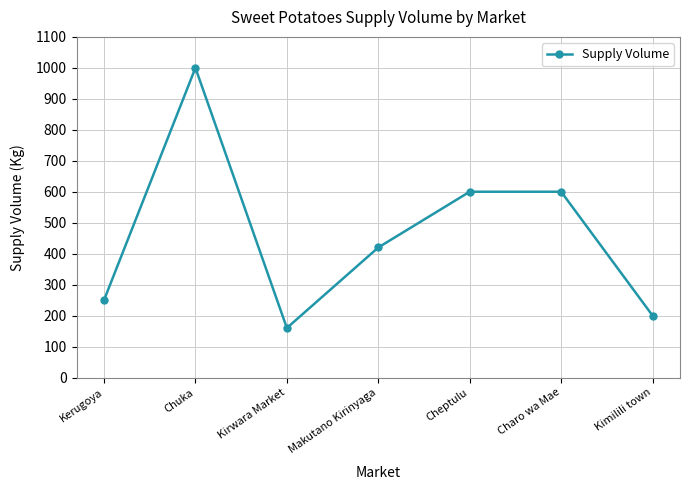

Reading left to right, list all the values displayed in this chart.

250	1000	160	420	600	600	200